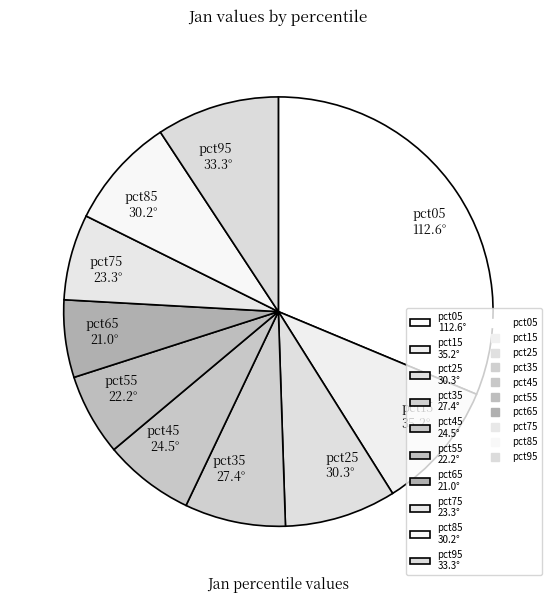

How many slices are in this pie chart?

10